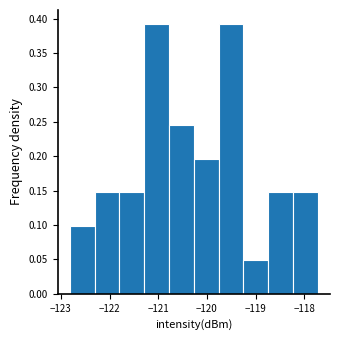

How tall is the bar that spans -120.3 to -119.8 on the x-axis? Neither the bar edges nor the heights are printed on the chart, so give them approximately, as read against the axes.

0.195